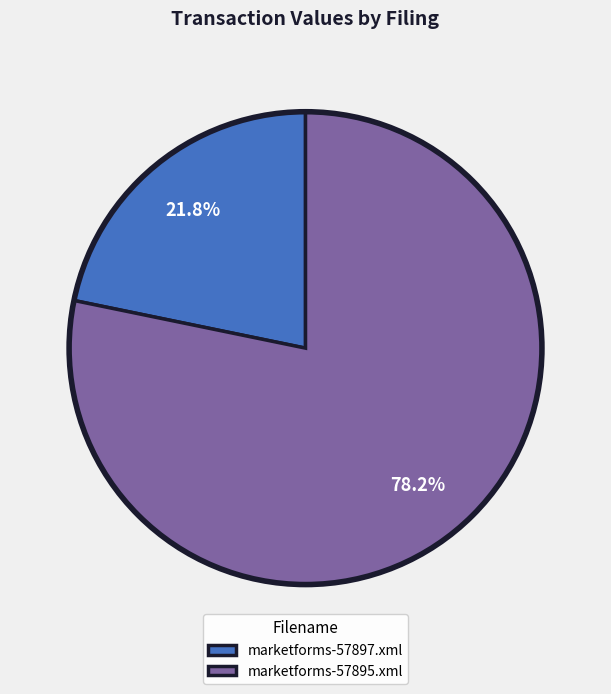

How many segments does this pie chart have?

2